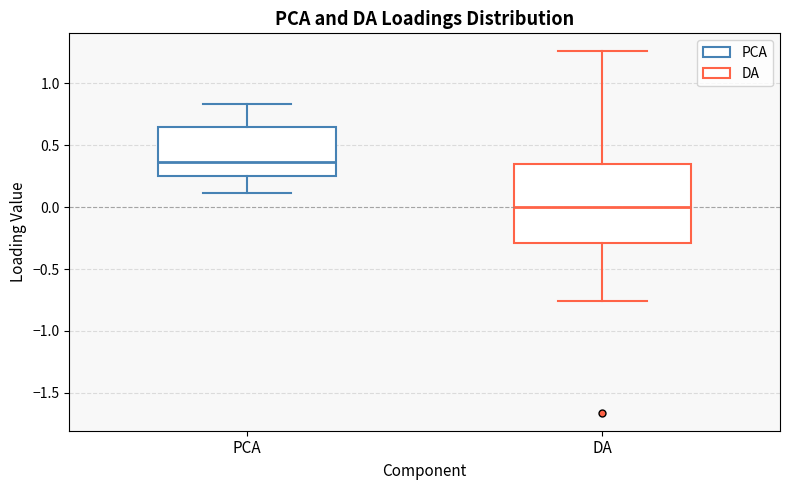

Reading left to right, transcribe this box plot: for each box, give where its median line is, the range the box spans, and where its two whiskers end, as read against the y-axis. The values are not printed on the chart, so give them approximately, as read against the axis.

PCA: median 0.35, box 0.25 to 0.65, whiskers 0.10 to 0.85
DA: median 0.00, box -0.30 to 0.35, whiskers -0.75 to 1.25